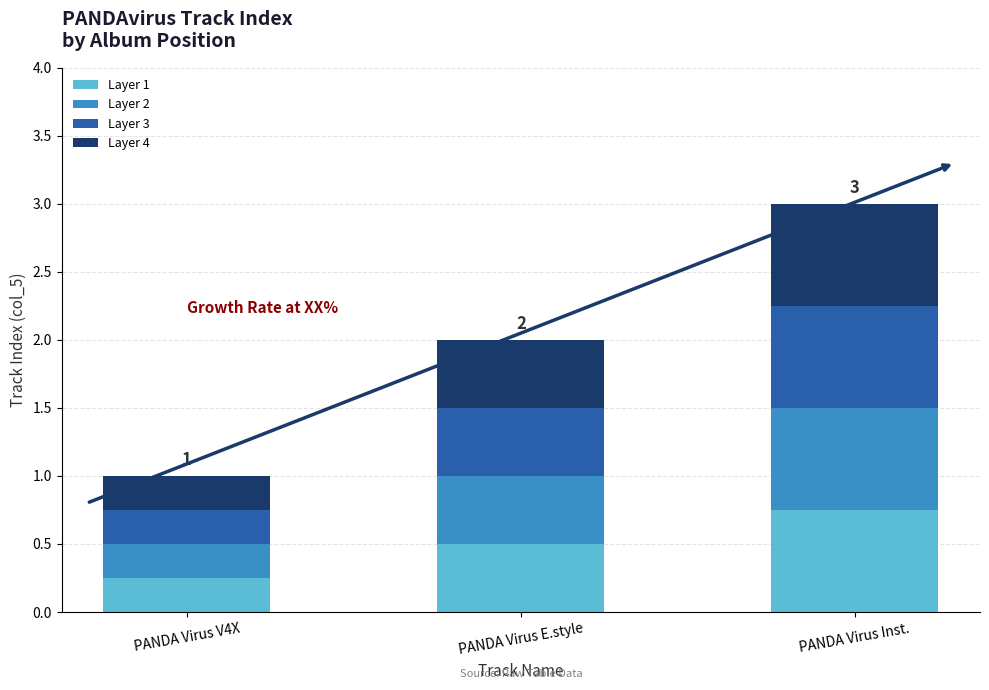

True or false: Layer 1 has a value of 0.1 at PANDA Virus V4X.

False